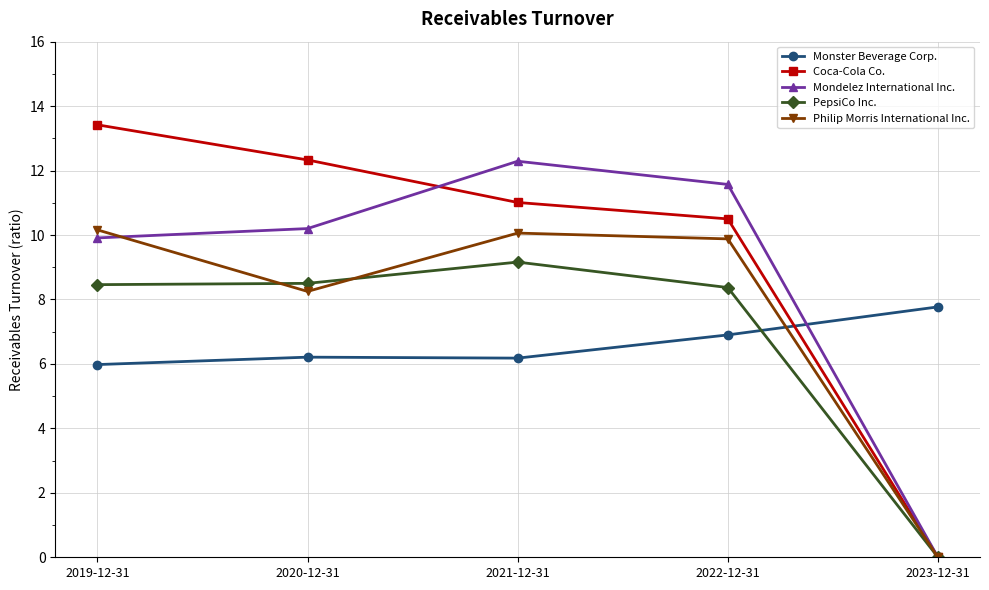

How many data points in Mondelez International Inc. are above 10?

3